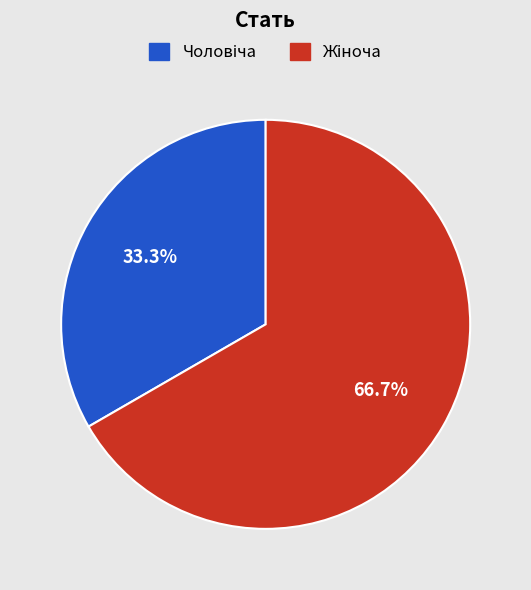

Does any single category account for the majority?

Yes